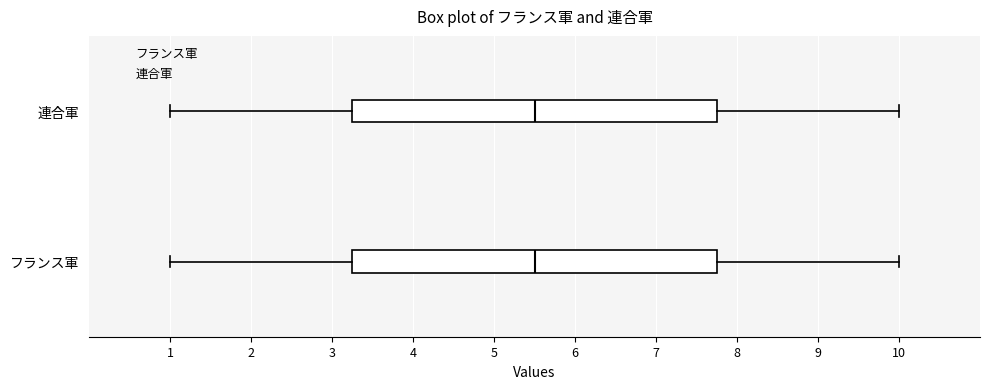

Where does the left whisker of the box for 連合軍 end on the x-axis? The values are not printed on the chart, so give them approximately, as read against the axis.

1.0